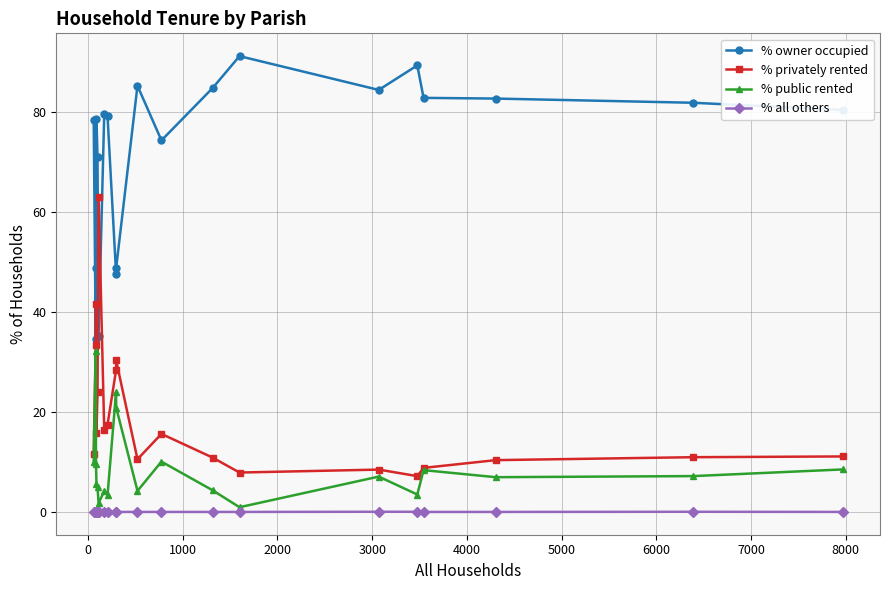

What is the lowest value of the % privately rented series?

7.2